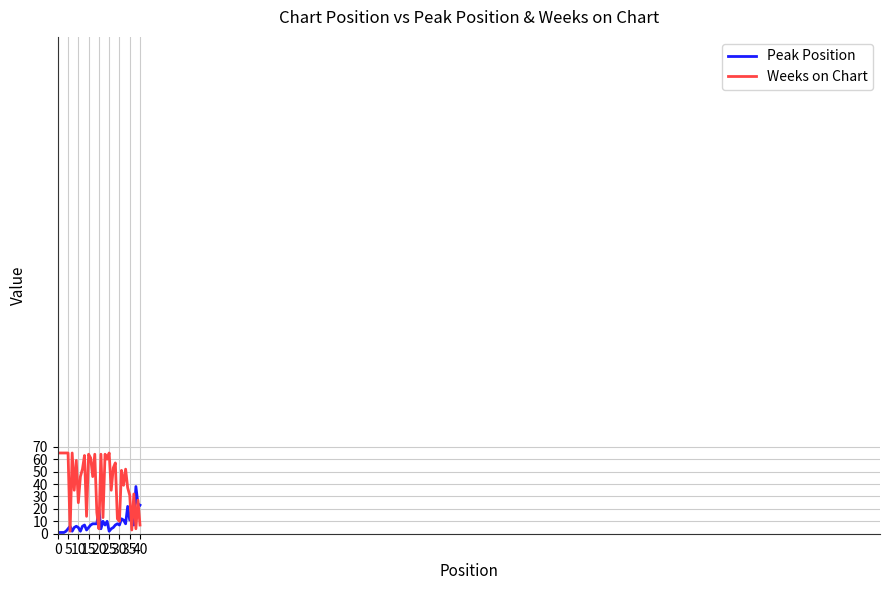

Which series has the widest spread of values?

Weeks on Chart